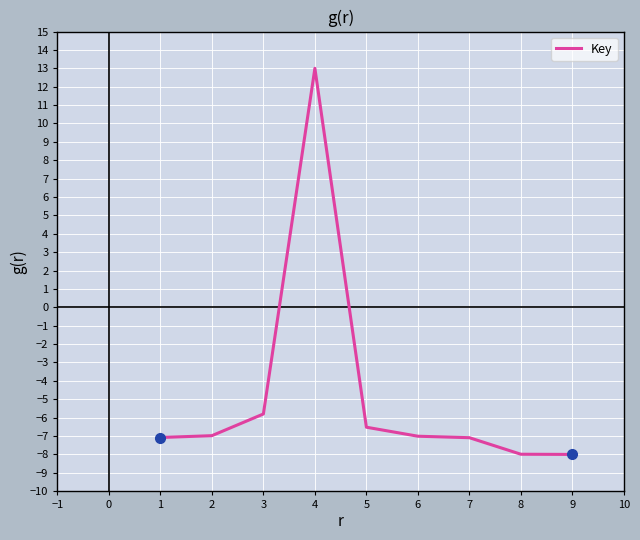

What is the difference between the maximum and minimum values?

21.0